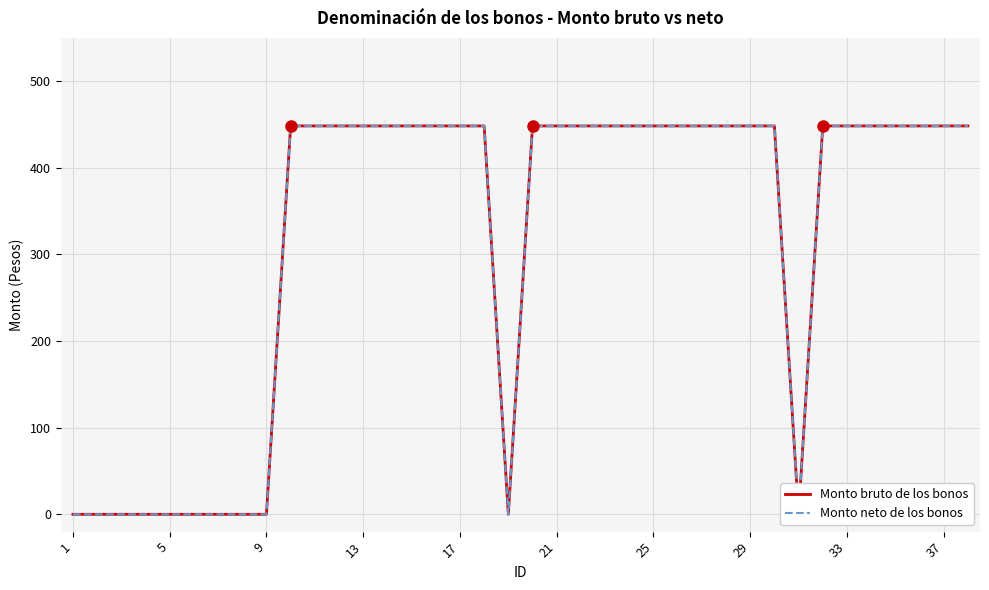

Which series has the largest range (max minus min)?

Monto bruto de los bonos